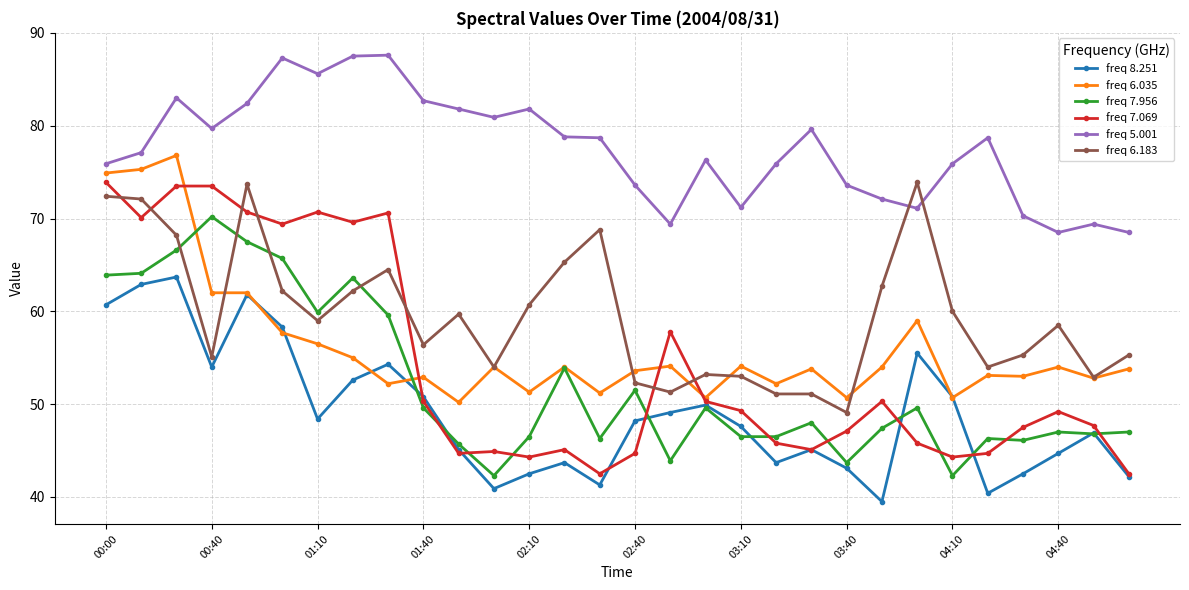

How many data points does each series have?

30